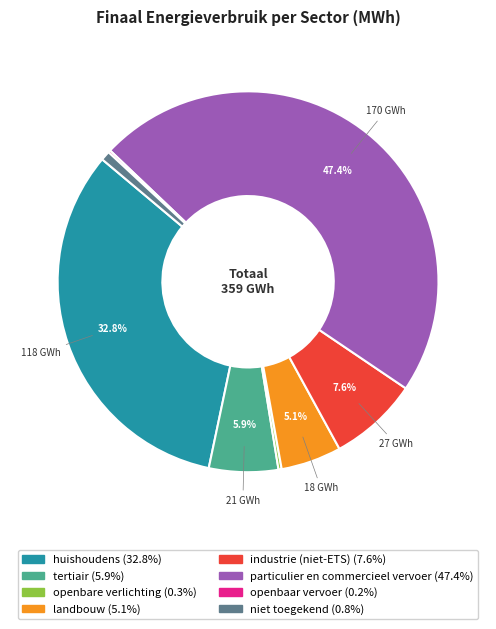

The industrie (niet-ETS) slice represents 8% of the pie. True or false?

True